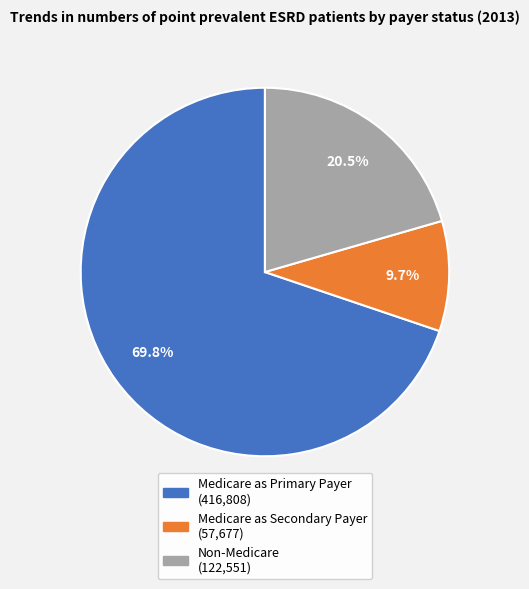

Count the number of slices in the pie.

3